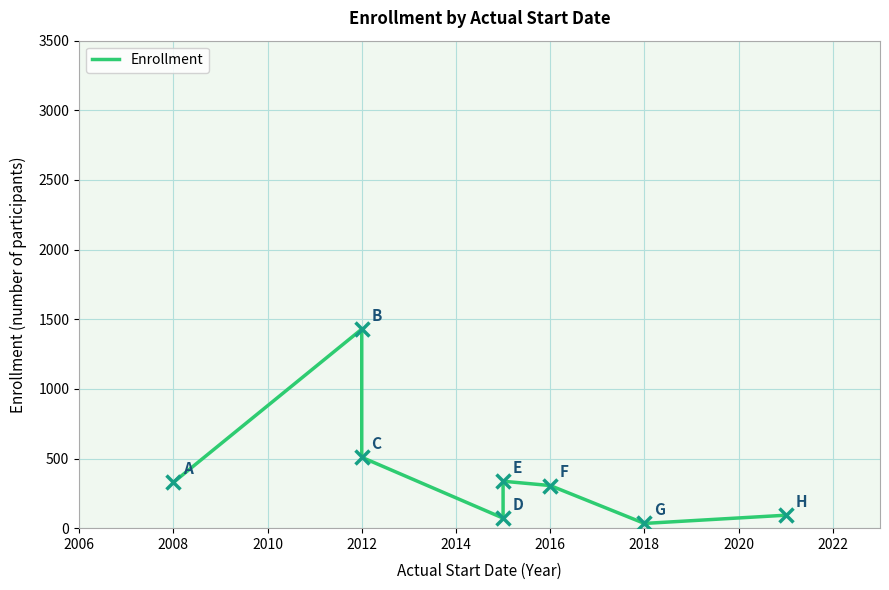

What is the sum of all values?

3108